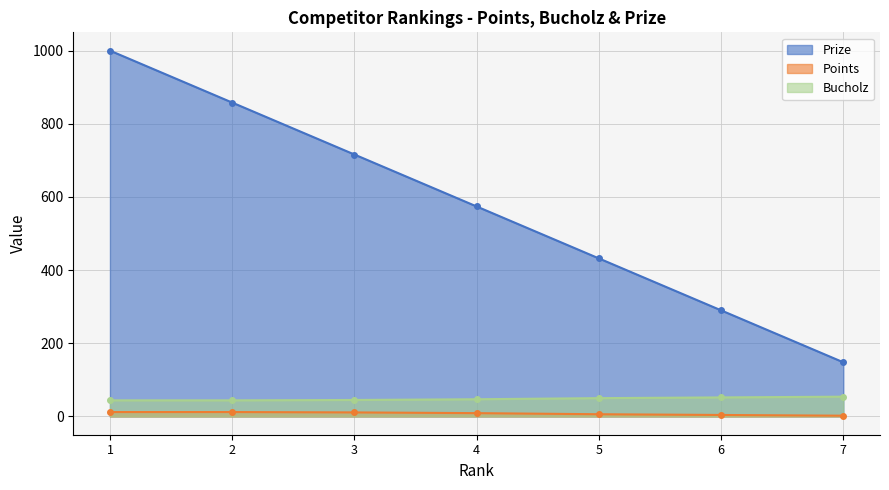

What is the value of the Points point at the 6th from the left?

4